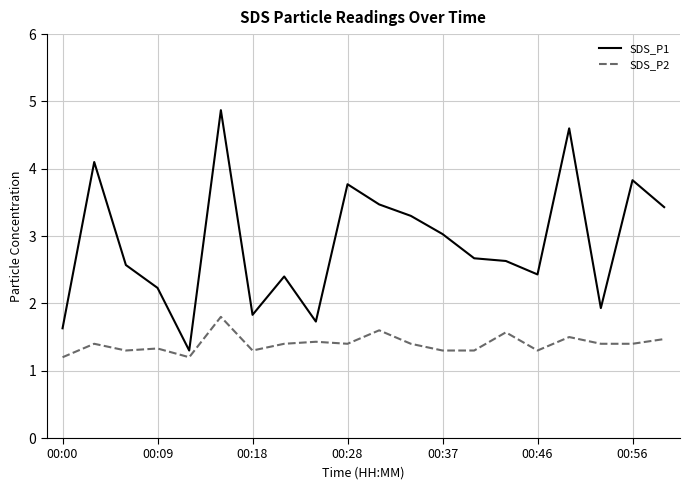

What is the minimum value shown in the chart?

1.2